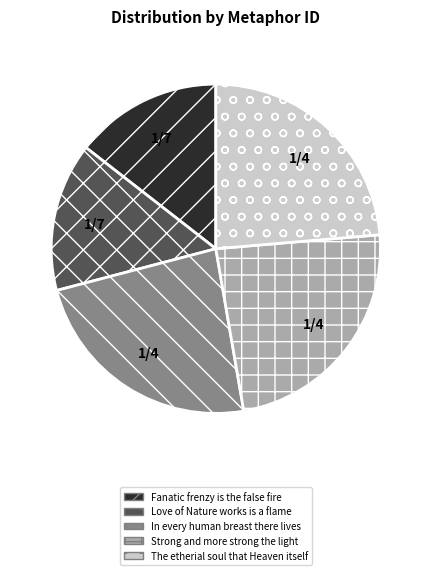

Between In every human breast there lives and Love of Nature works is a flame, which is larger?

In every human breast there lives